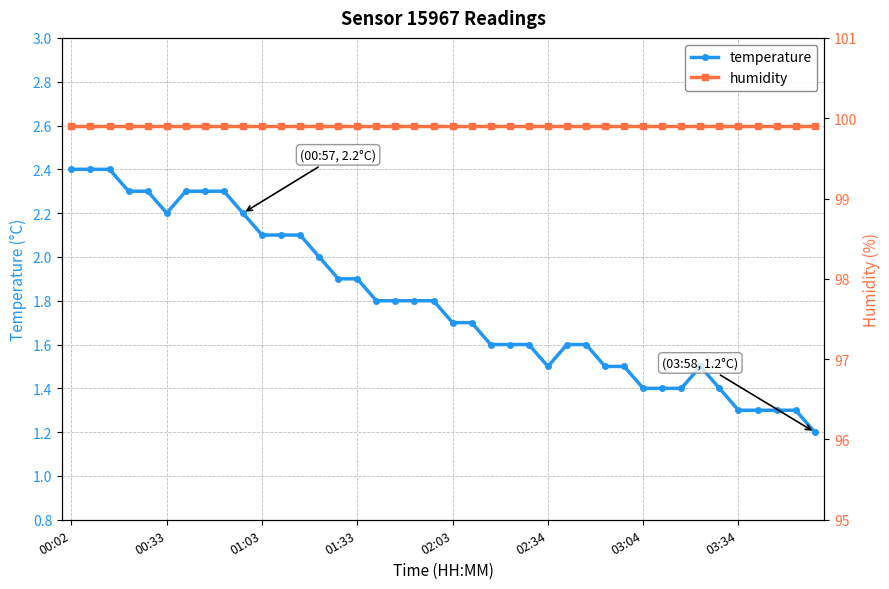

True or false: temperature has a value of 2.8 at 01:33.

False